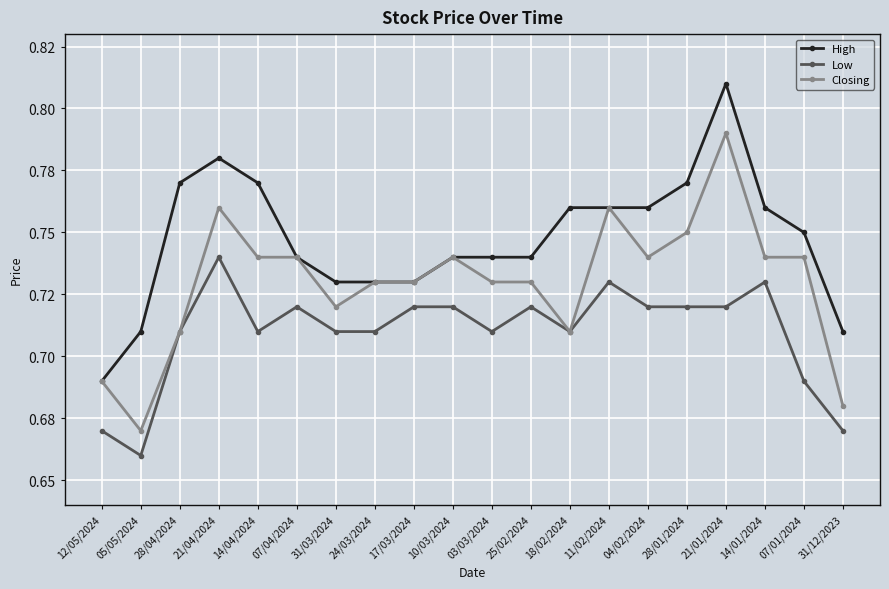

True or false: Low and High intersect in this chart.

False